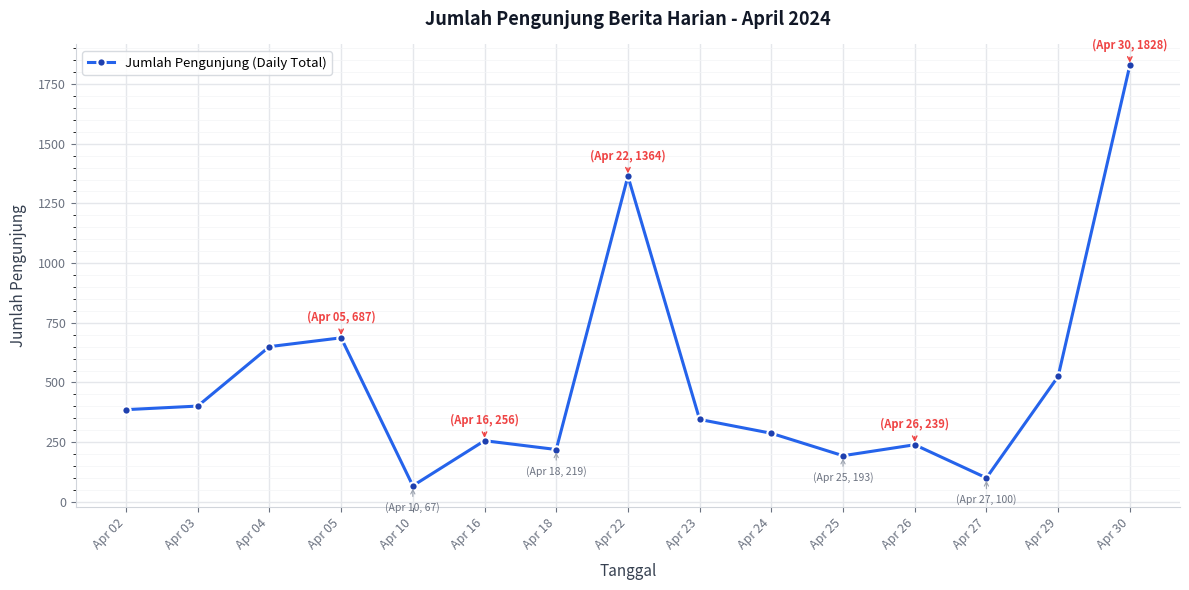

What is the value of the 6th point from the left?

256